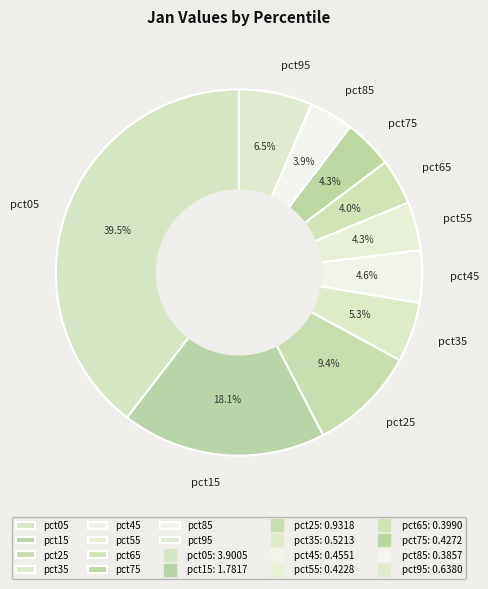

The pct65 slice represents 15% of the pie. True or false?

False